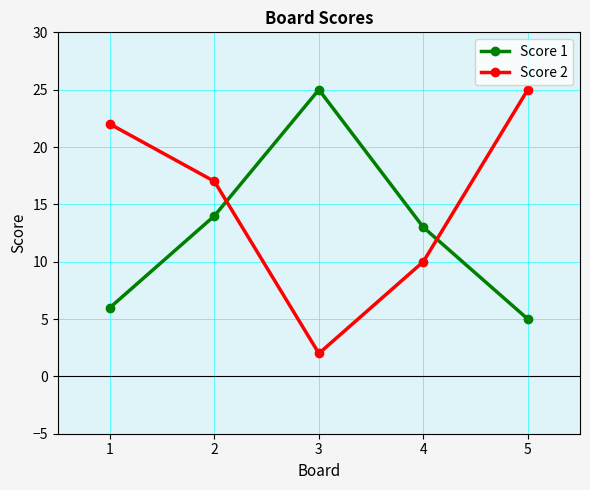

The value of Score 1 at 5 is 8. True or false?

False